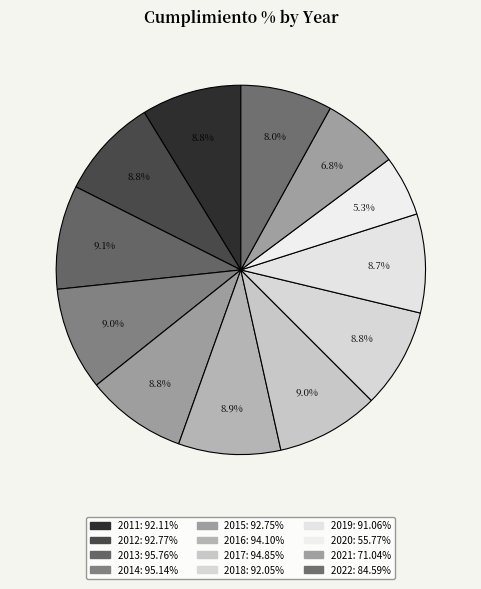

How many segments does this pie chart have?

12